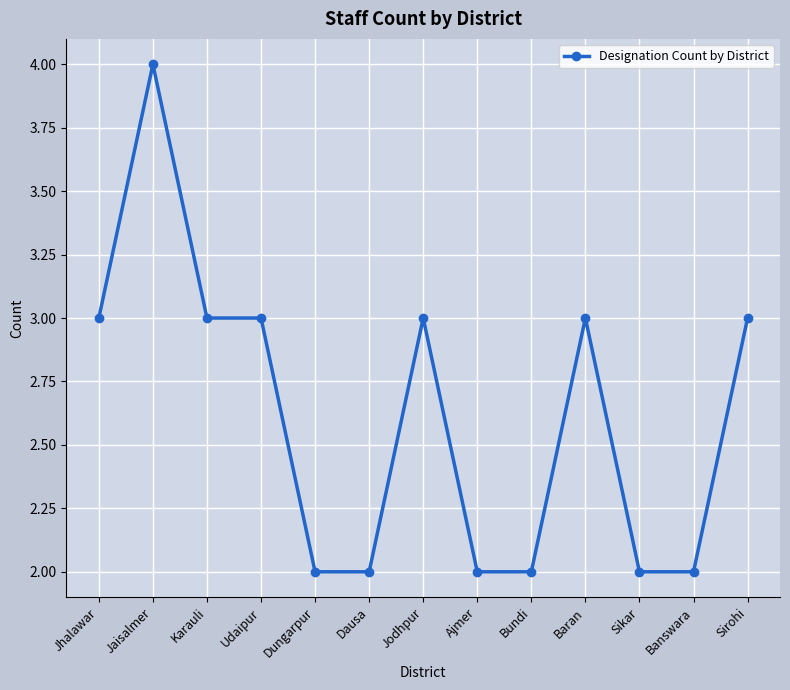

What is the maximum value shown in the chart?

4